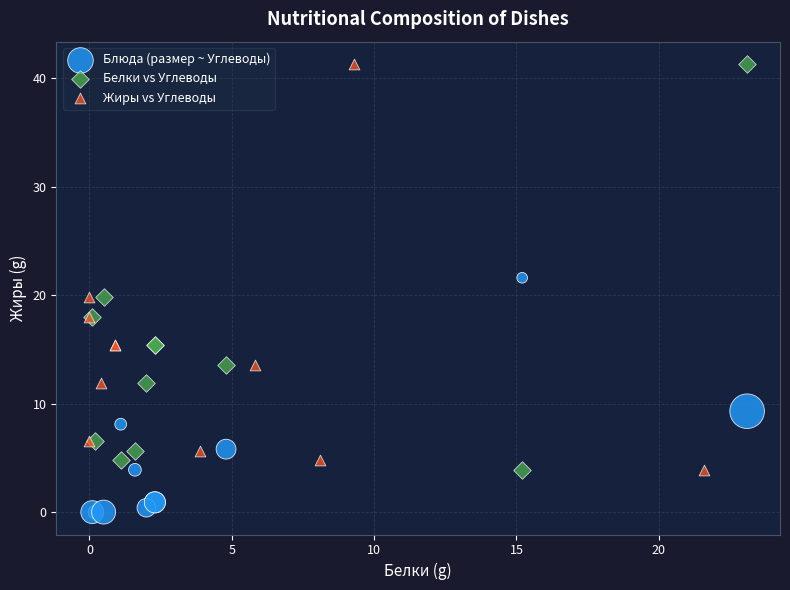

Which series contains the lowest Y value?

Блюда (размер ~ Углеводы)